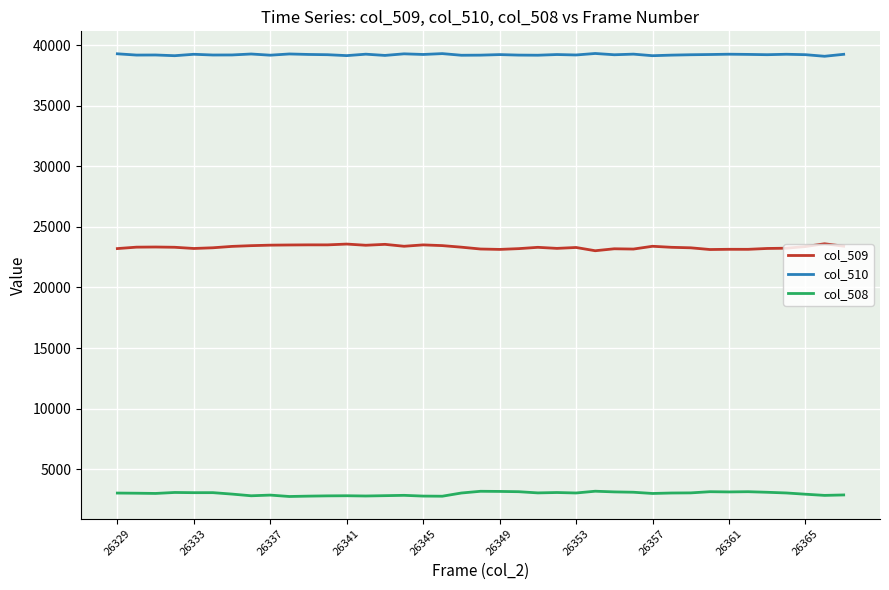

True or false: col_508 and col_510 intersect in this chart.

False